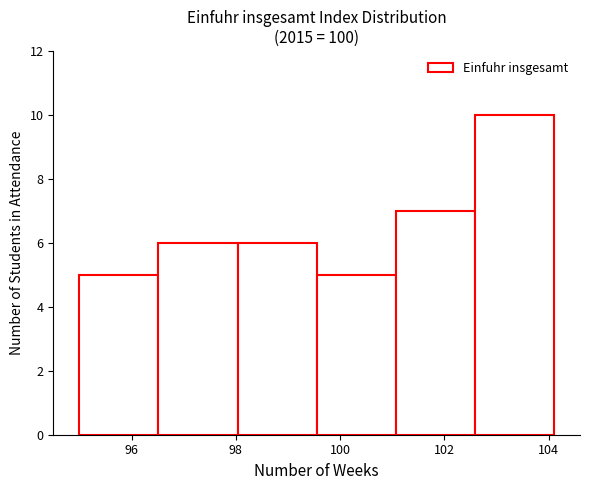

How tall is the bar that spans 102.6 to 104.2 on the x-axis? Neither the bar edges nor the heights are printed on the chart, so give them approximately, as read against the axes.

10